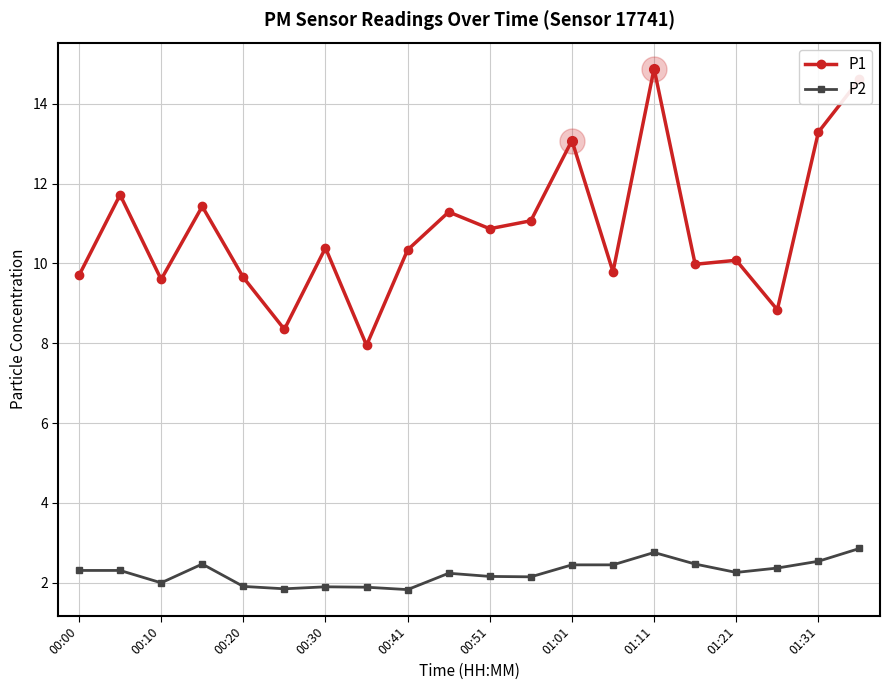

How many lines are shown in the chart?

2